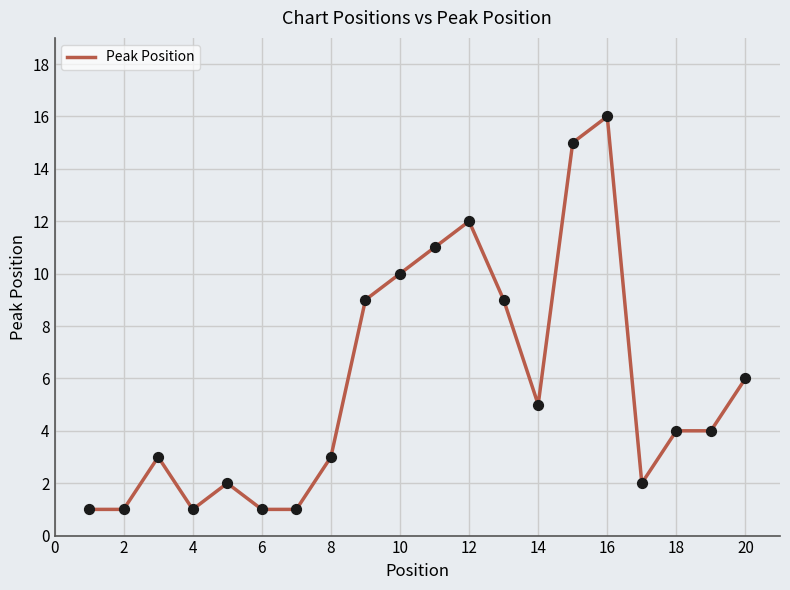

What is the difference between the maximum and minimum values?

15